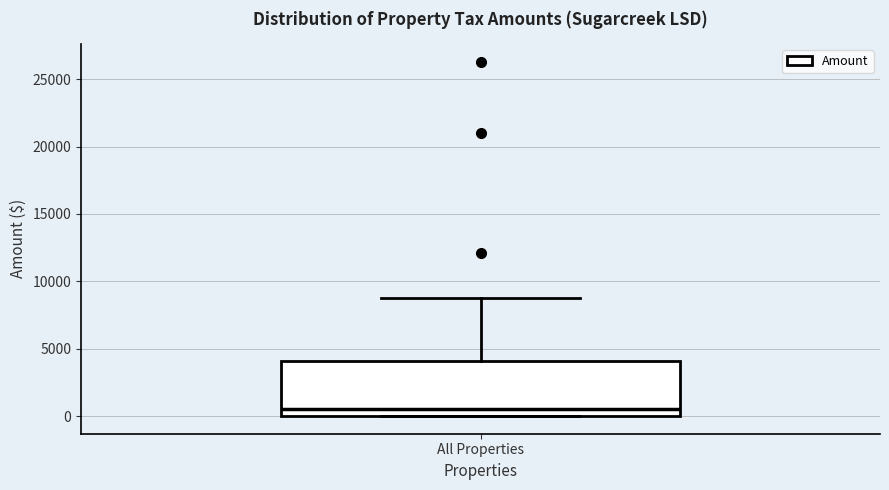

Read this box plot against the y-axis: the position of the median line, the range covered by the box, and the ends of both whiskers. The values are not printed on the chart, so give them approximately, as read against the axis.

median 500, box 0 to 4000, whiskers 0 to 9000